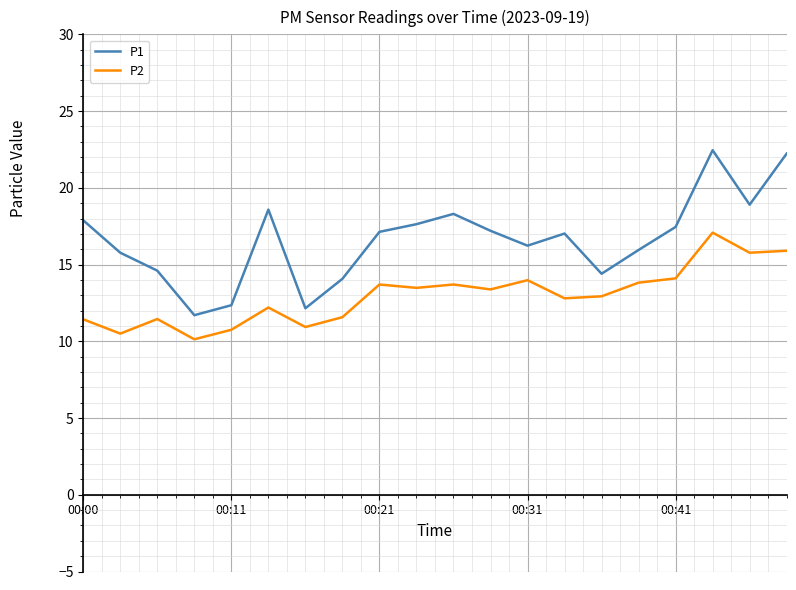

How many lines are shown in the chart?

2